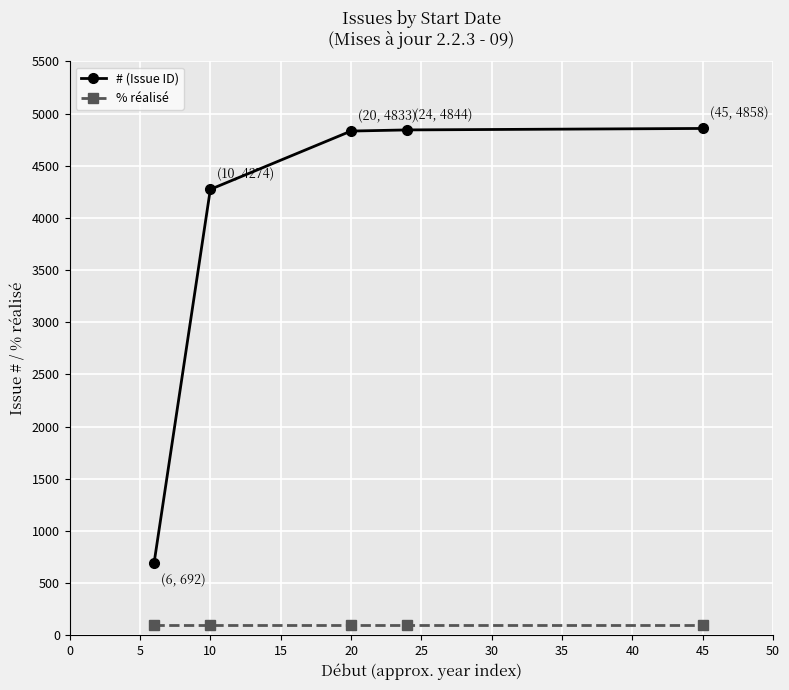

What is the maximum value for # (Issue ID)?

4858